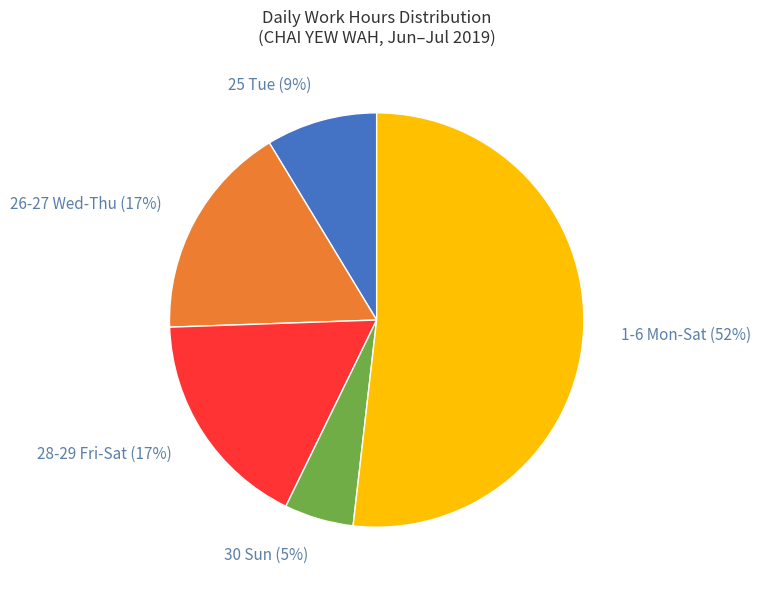

Does any single category account for the majority?

Yes